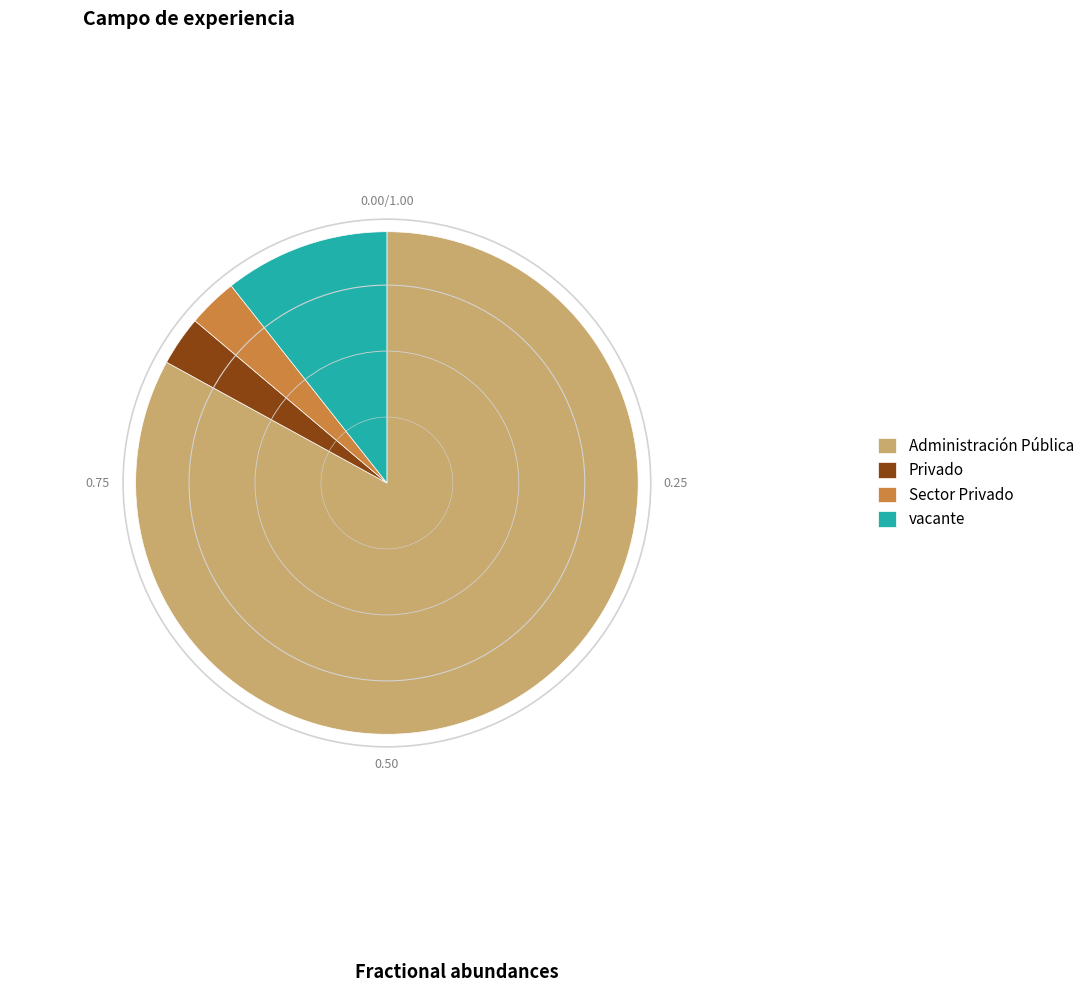

Is there any slice that represents more than half of the pie?

Yes